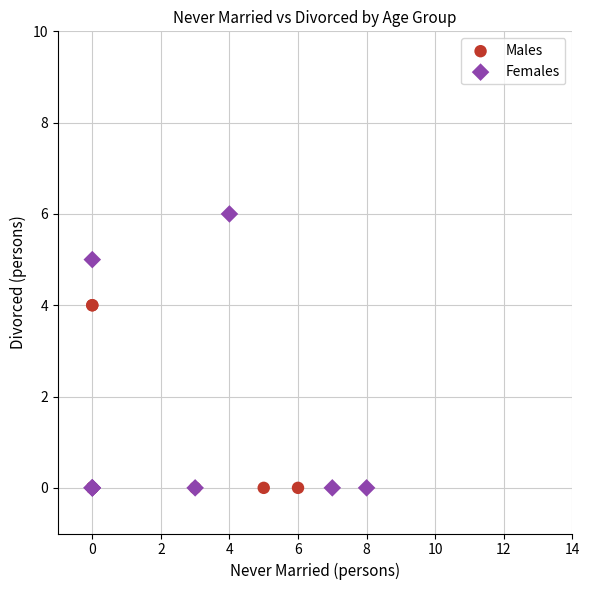

Which series has the largest Y range (max minus min)?

Females